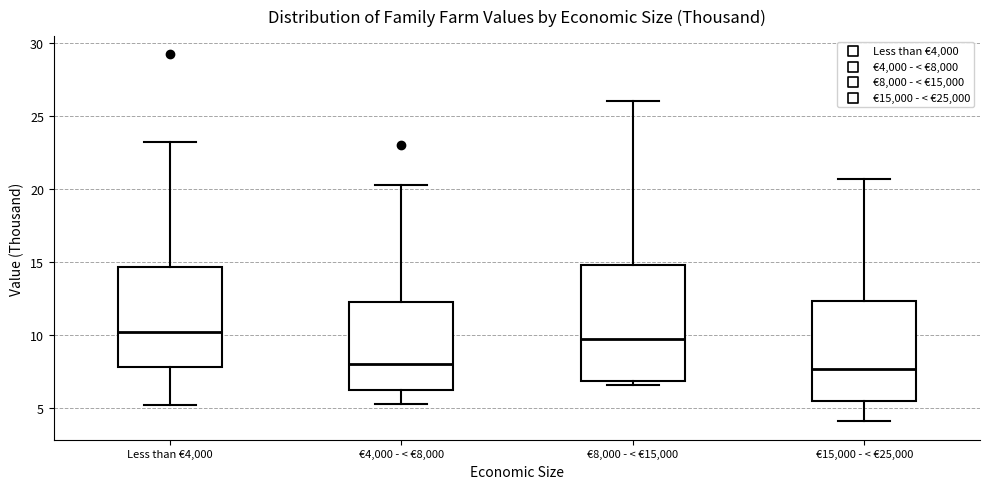

Which box is the tallest, from its lower edge to its upper edge?

€8,000 - < €15,000